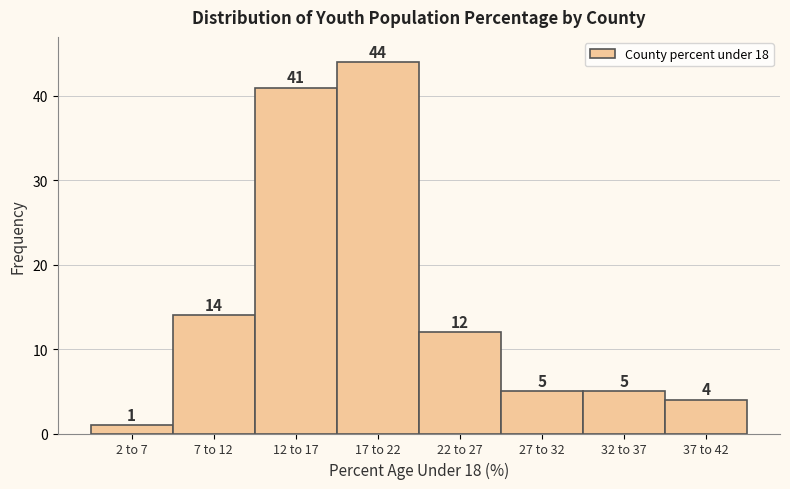

Reading left to right, extract all data points from this chart.

2 to 7=1	7 to 12=14	12 to 17=41	17 to 22=44	22 to 27=12	27 to 32=5	32 to 37=5	37 to 42=4